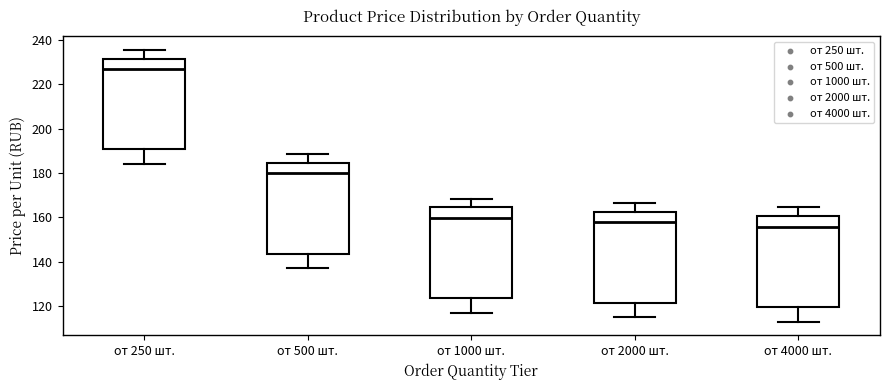

Where is the lower edge of the box for от 250 шт. on the y-axis? The values are not printed on the chart, so give them approximately, as read against the axis.

190